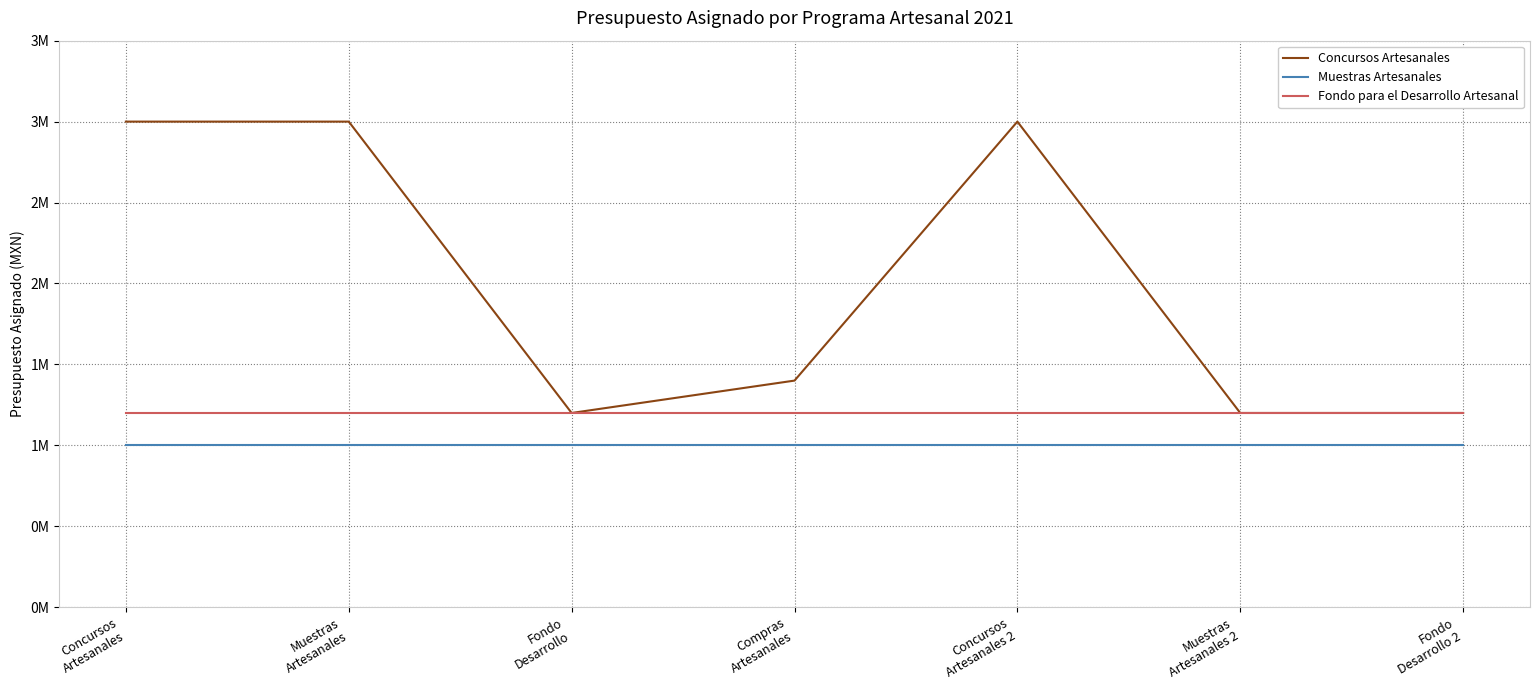

Does the chart display data point markers on the line(s)?

No